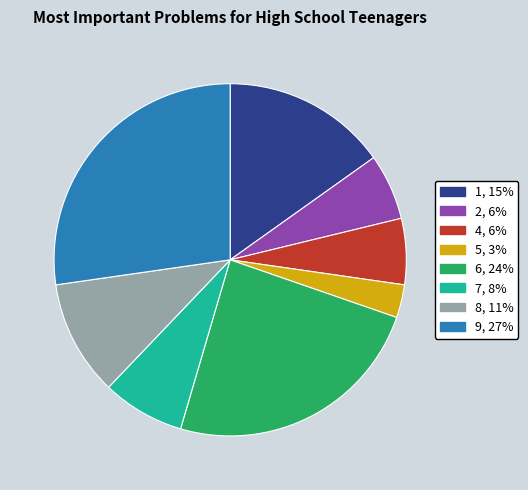

Does any single category account for the majority?

No